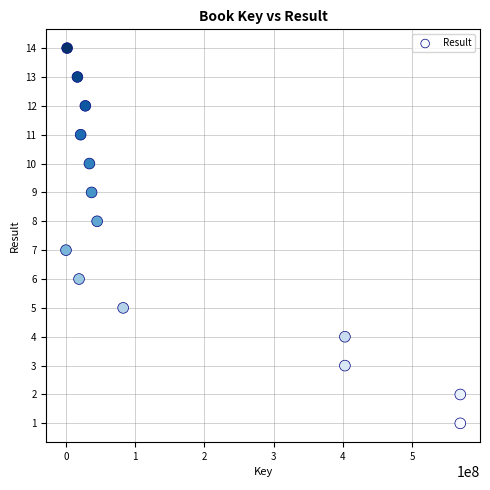

What is the range of Y values (max minus min)?

13